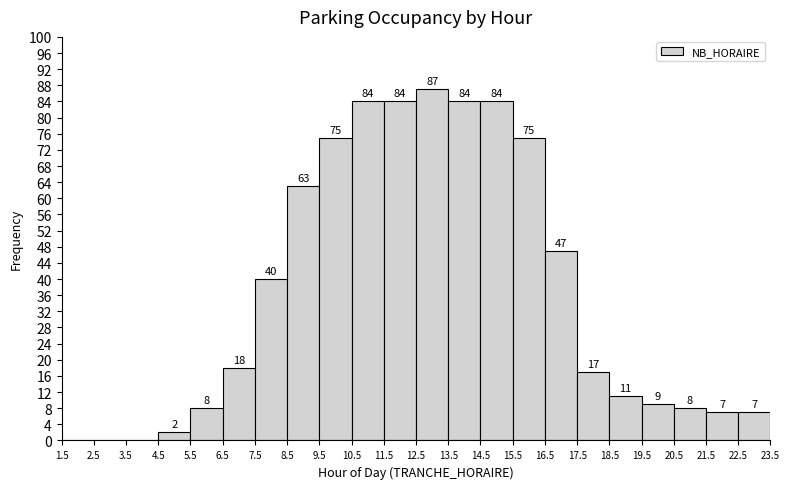

Which range on the x-axis has the tallest bar?

12.5 to 13.5